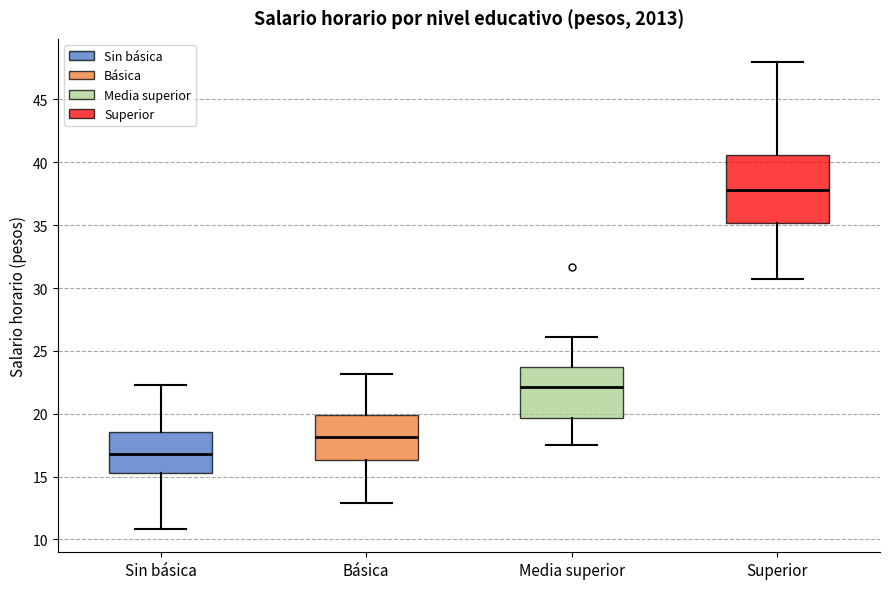

Which box is the tallest, from its lower edge to its upper edge?

Superior